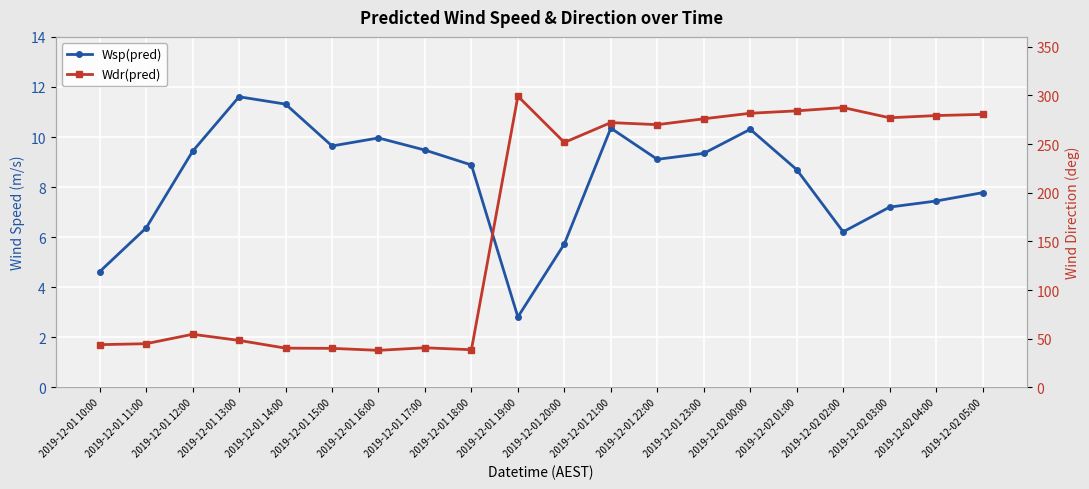

What is the label of the 5th point from the left?

2019-12-01 14:00